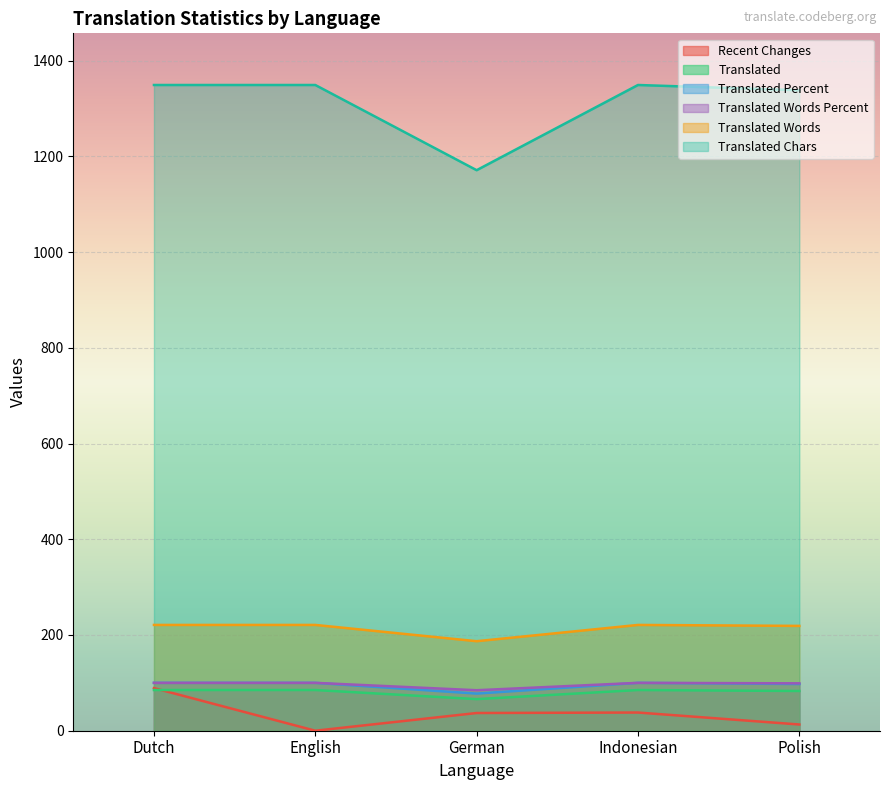

What are all the series names shown in the legend?

Recent Changes, Translated, Translated Percent, Translated Words Percent, Translated Words, Translated Chars